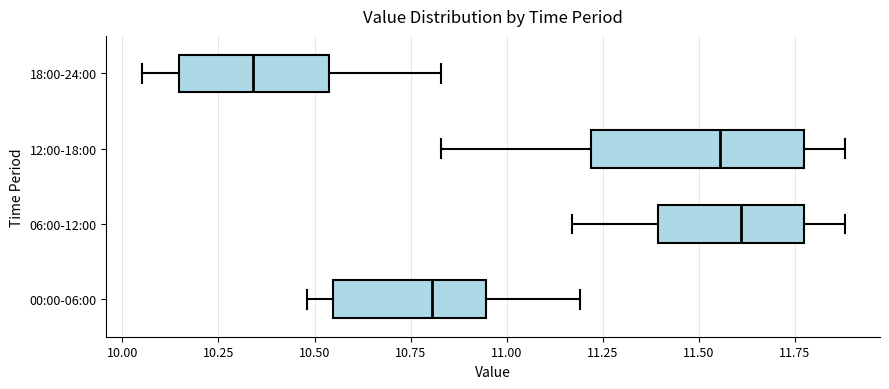

Reading bottom to top, transcribe this box plot: for each box, give where its median line is, the range the box spans, and where its two whiskers end, as read against the x-axis. The values are not printed on the chart, so give them approximately, as read against the axis.

00:00-06:00: median 10.80, box 10.55 to 10.95, whiskers 10.50 to 11.20
06:00-12:00: median 11.60, box 11.40 to 11.80, whiskers 11.15 to 11.90
12:00-18:00: median 11.55, box 11.20 to 11.80, whiskers 10.85 to 11.90
18:00-24:00: median 10.35, box 10.15 to 10.55, whiskers 10.05 to 10.85